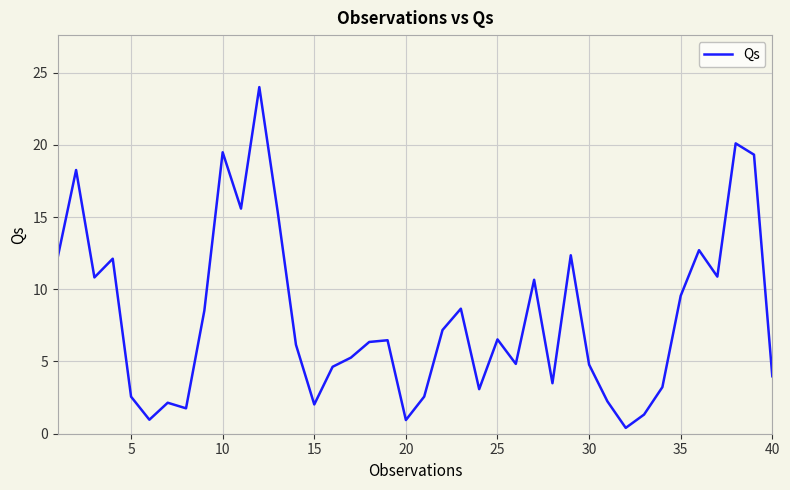

What is the difference between the maximum and minimum values?

23.6